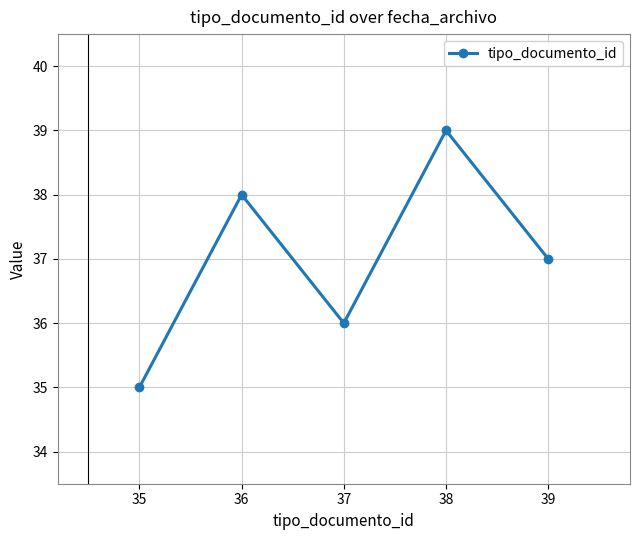

Rank the categories by value from highest to lowest.

38, 36, 39, 37, 35